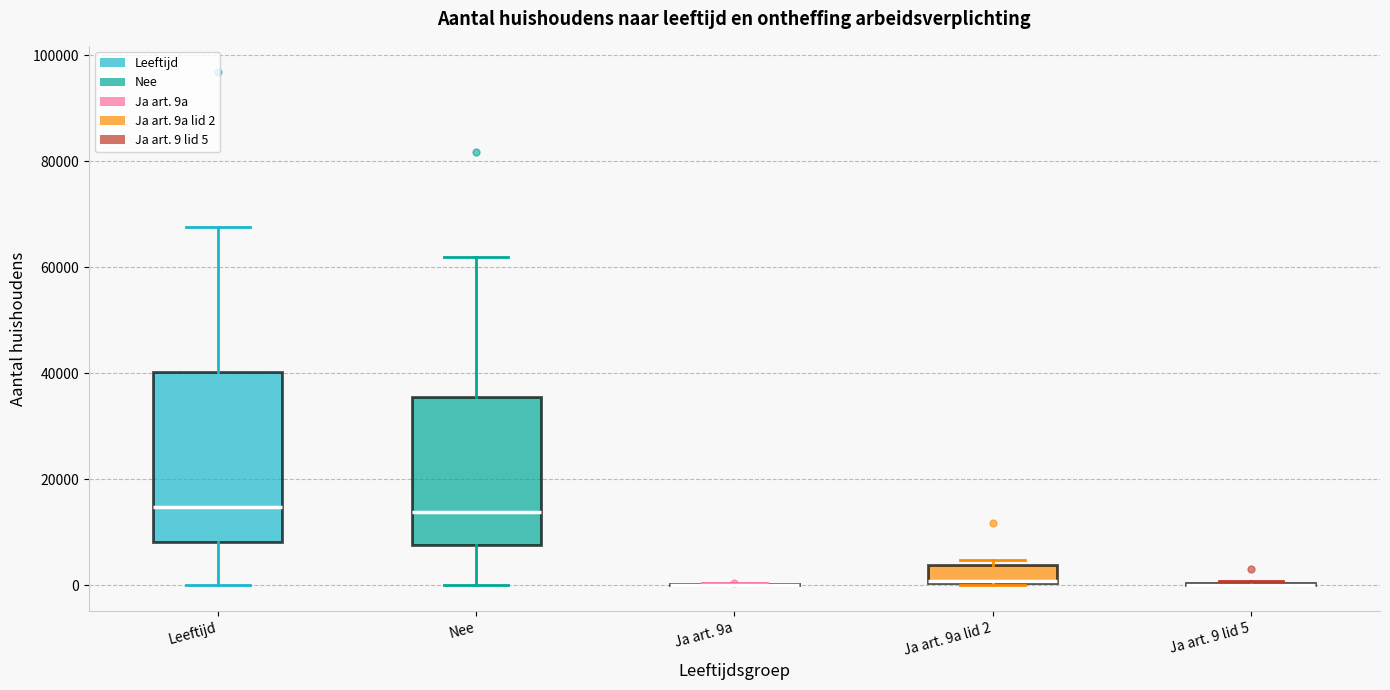

Reading left to right, transcribe this box plot: for each box, give where its median line is, the range the box spans, and where its two whiskers end, as read against the y-axis. The values are not printed on the chart, so give them approximately, as read against the axis.

Leeftijd: median 14000, box 8000 to 40000, whiskers 0 to 68000
Nee: median 14000, box 8000 to 36000, whiskers 0 to 62000
Ja art. 9a: box collapsed to a line at 0, whiskers 0 to 0
Ja art. 9a lid 2: median 0 (drawn on the box's lower edge), box 0 to 4000, whiskers 0 to 4000 (just above the box's upper edge)
Ja art. 9 lid 5: box collapsed to a line at 0, whiskers 0 to 0